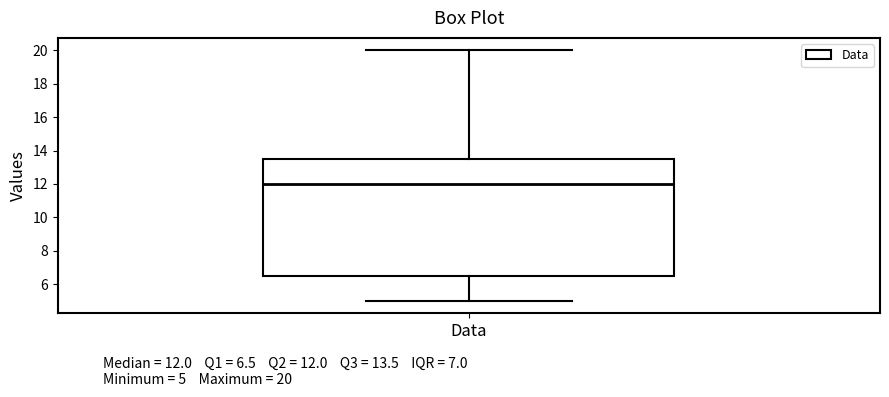

Read this box plot against the y-axis: the position of the median line, the range covered by the box, and the ends of both whiskers. The values are not printed on the chart, so give them approximately, as read against the axis.

median 12.0, box 6.6 to 13.6, whiskers 5.0 to 20.0